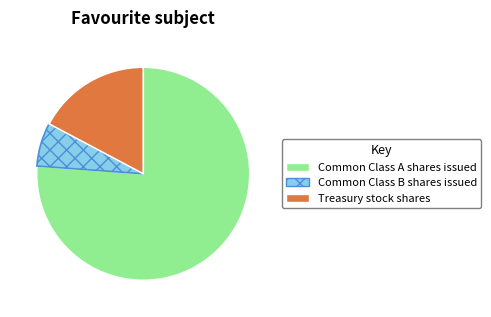

Rank the categories by value from lowest to highest.

Common Class B shares issued, Treasury stock shares, Common Class A shares issued